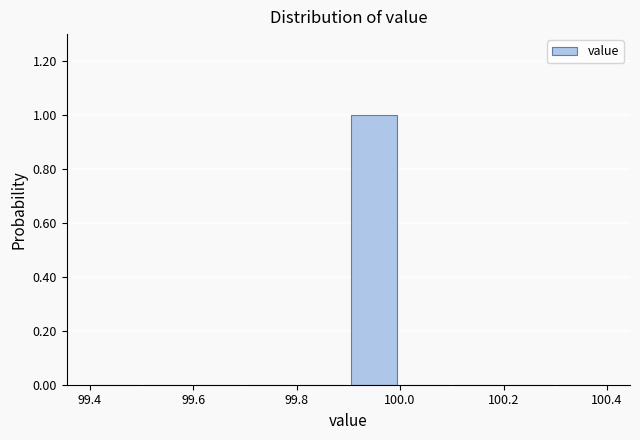

Reading left to right, transcribe this chart: for each bar, give the range it covers on the x-axis and its height. The values are not printed on the chart, so give them approximately, as read against the axis.

99.4 to 99.5: 0
99.5 to 99.6: 0
99.6 to 99.7: 0
99.7 to 99.8: 0
99.8 to 99.9: 0
99.9 to 100.0: 1
100.0 to 100.1: 0
100.1 to 100.2: 0
100.2 to 100.3: 0
100.3 to 100.4: 0